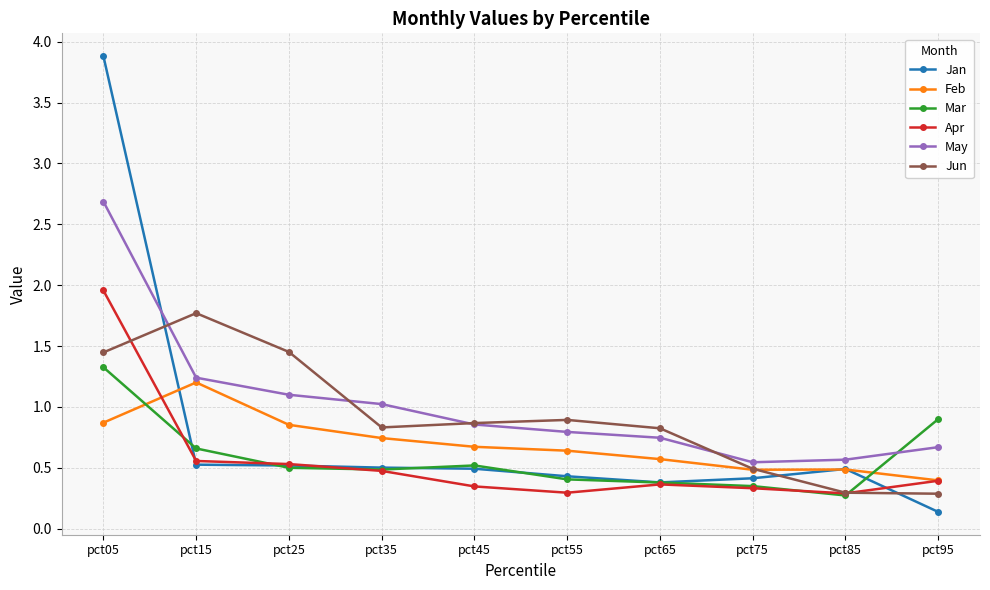

What is the maximum value for Mar?

1.3